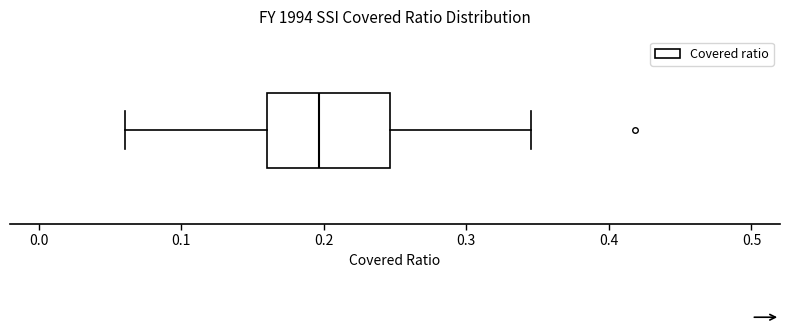

Transcribe this box plot: give where the median line is, the range the box spans, and where the two whiskers end, as read against the x-axis. The values are not printed on the chart, so give them approximately, as read against the axis.

median 0.20, box 0.16 to 0.25, whiskers 0.06 to 0.35